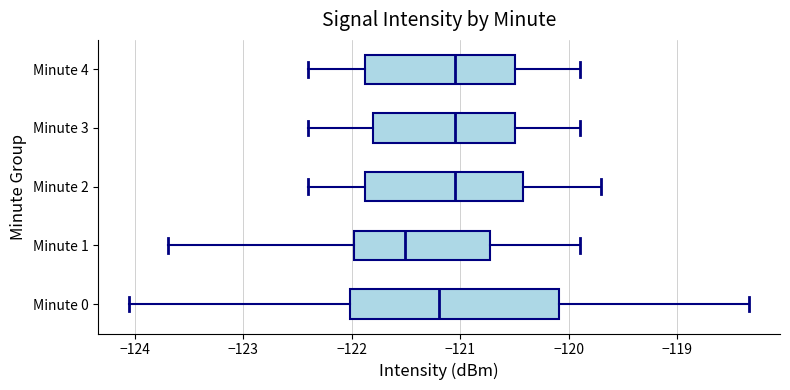

Which box's median line is the furthest to the left?

Minute 1